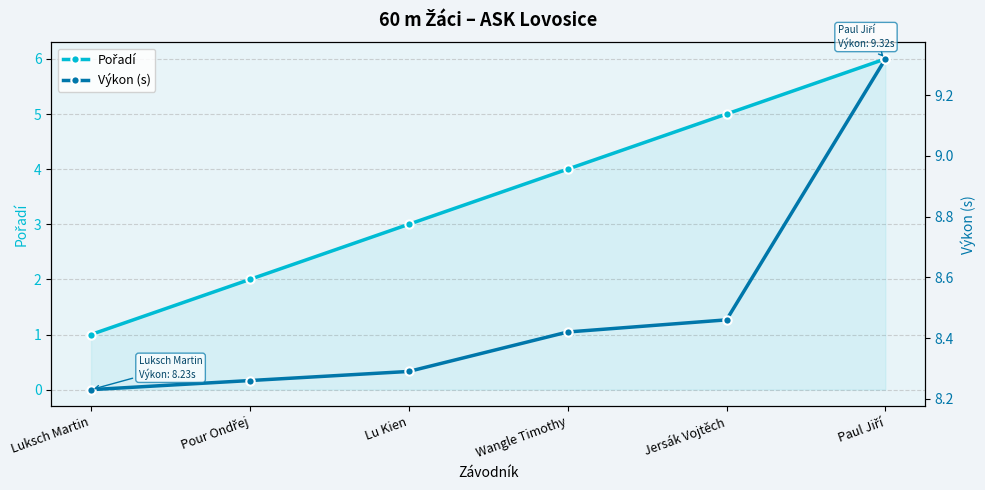

Rank the categories by Výkon (s) value from lowest to highest.

Luksch Martin, Pour Ondřej, Lu Kien, Wangle Timothy, Jersák Vojtěch, Paul Jiří